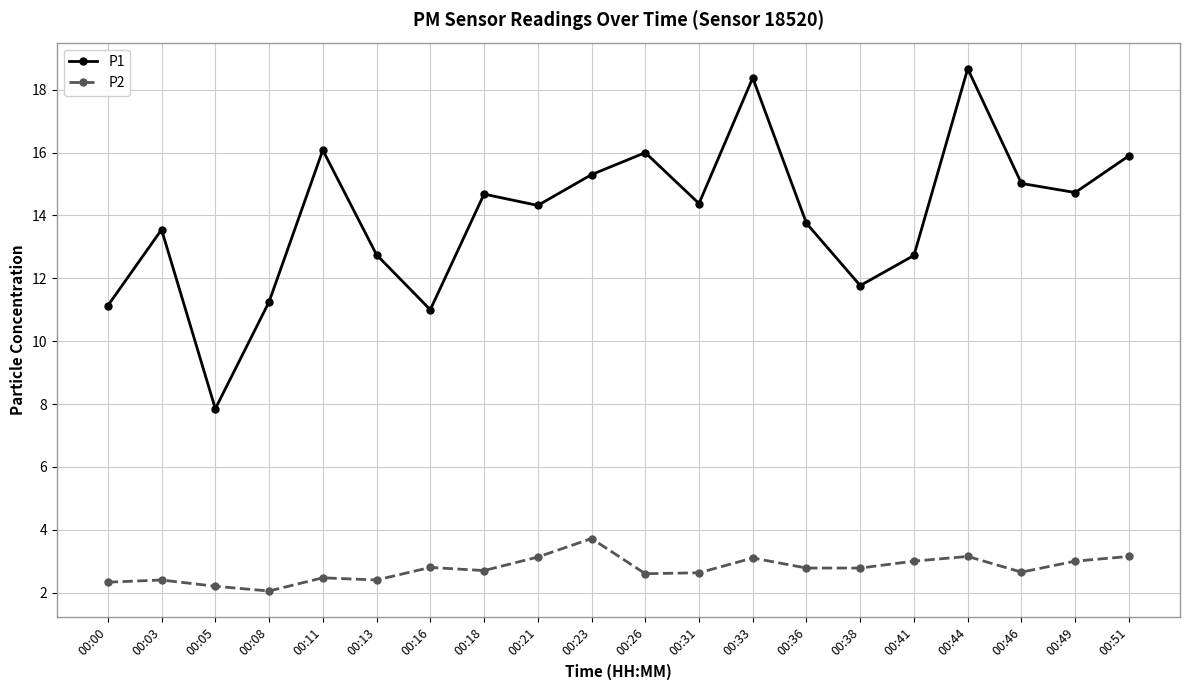

What is the difference between the highest and lowest values at 00:08?

9.2